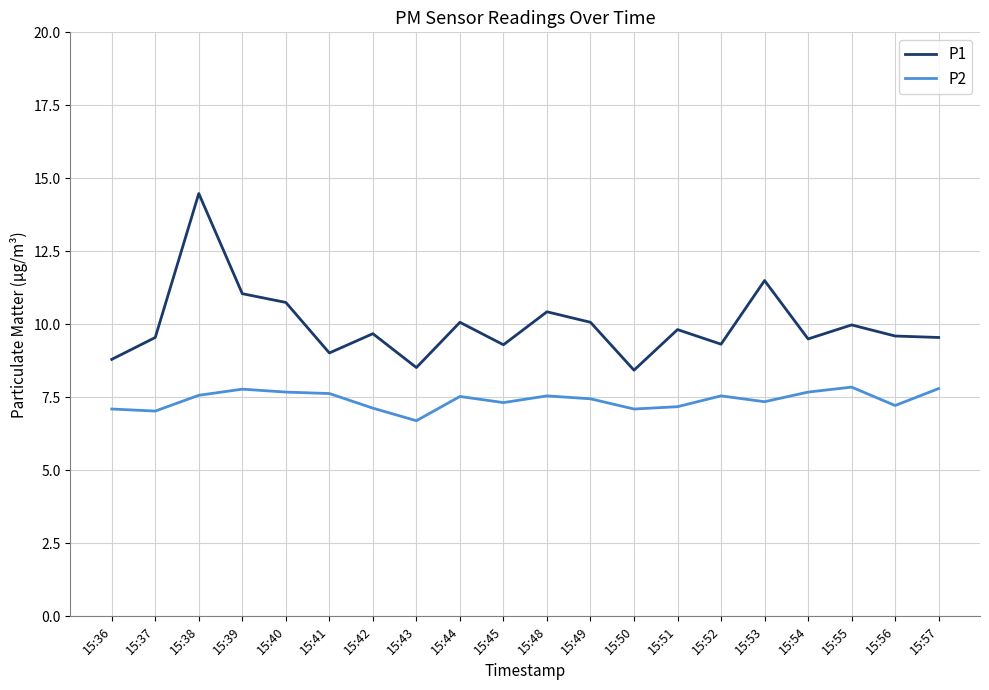

How many lines are shown in the chart?

2